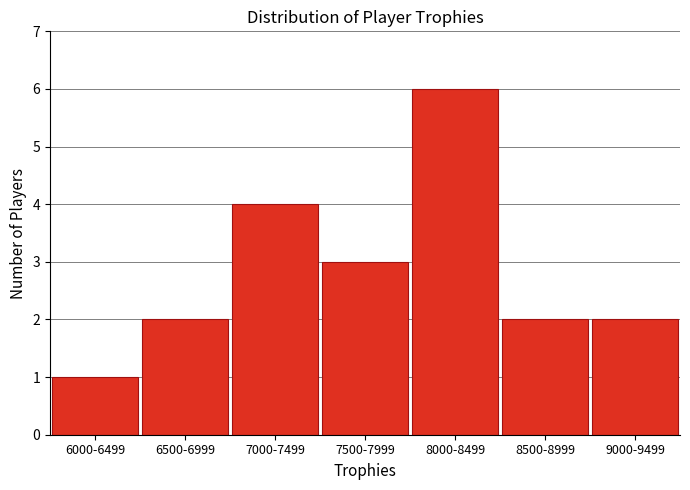

Reading left to right, what are all the values shown in this chart?

1	2	4	3	6	2	2